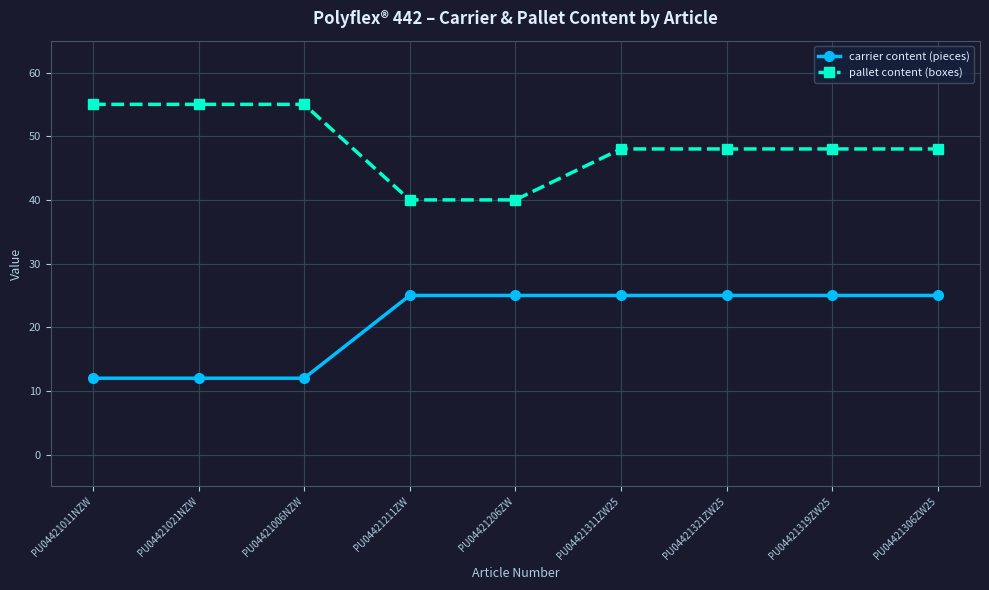

What is the label of the 3rd point from the left?

PU04421006NZW